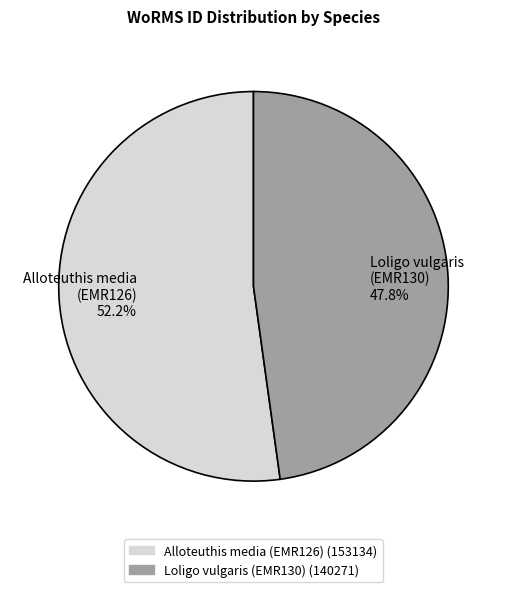

What is the total percentage of Alloteuthis media (EMR126) 52.2% and Loligo vulgaris (EMR130) 47.8%?

100.0%